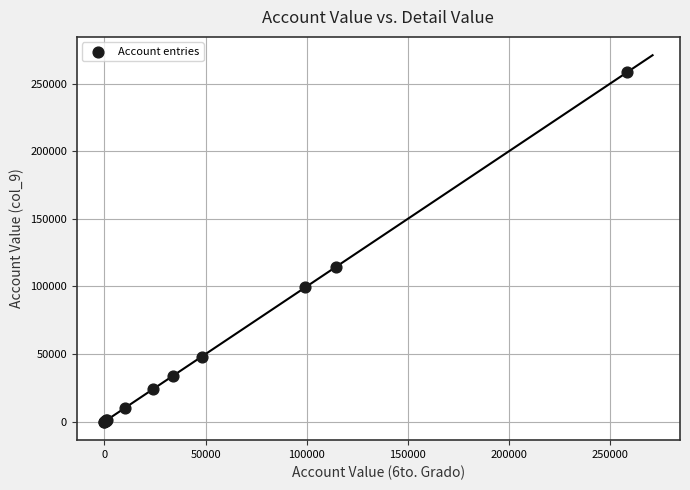

What Y value in the scatter plot is closest to 129132?

114355.9